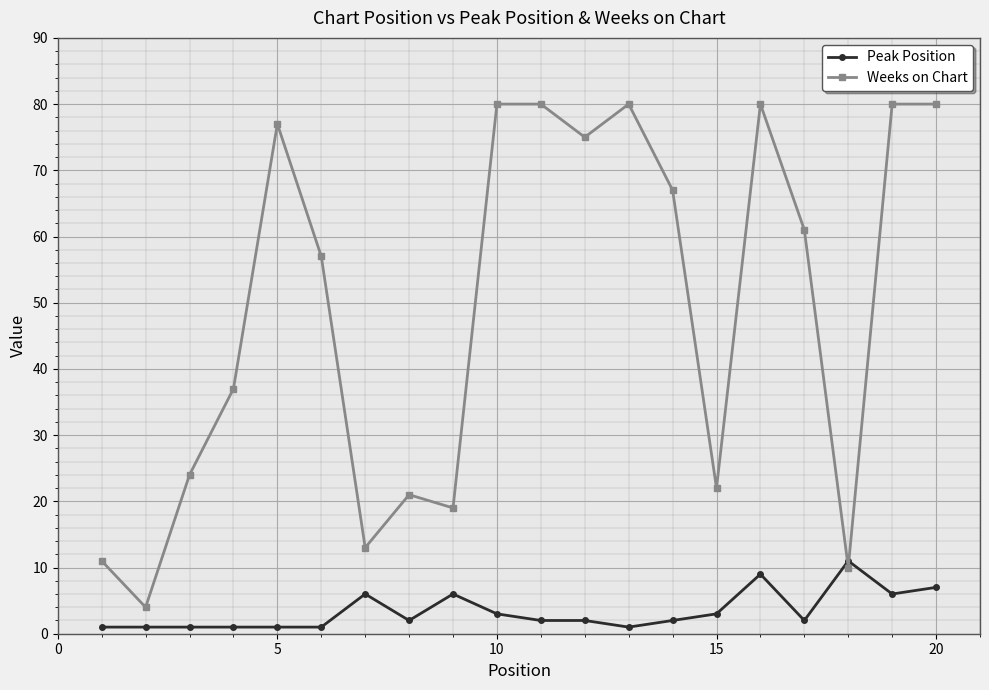

Which series has the largest total across all categories?

Weeks on Chart